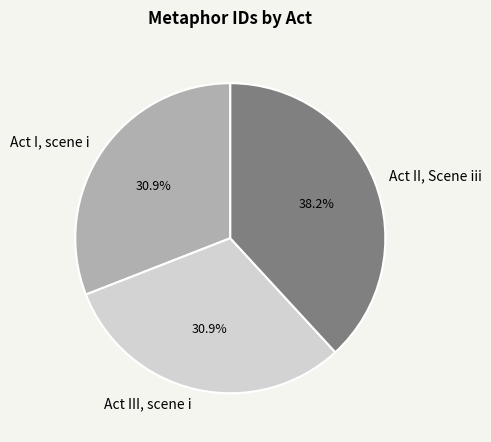

Count the number of slices in the pie.

3